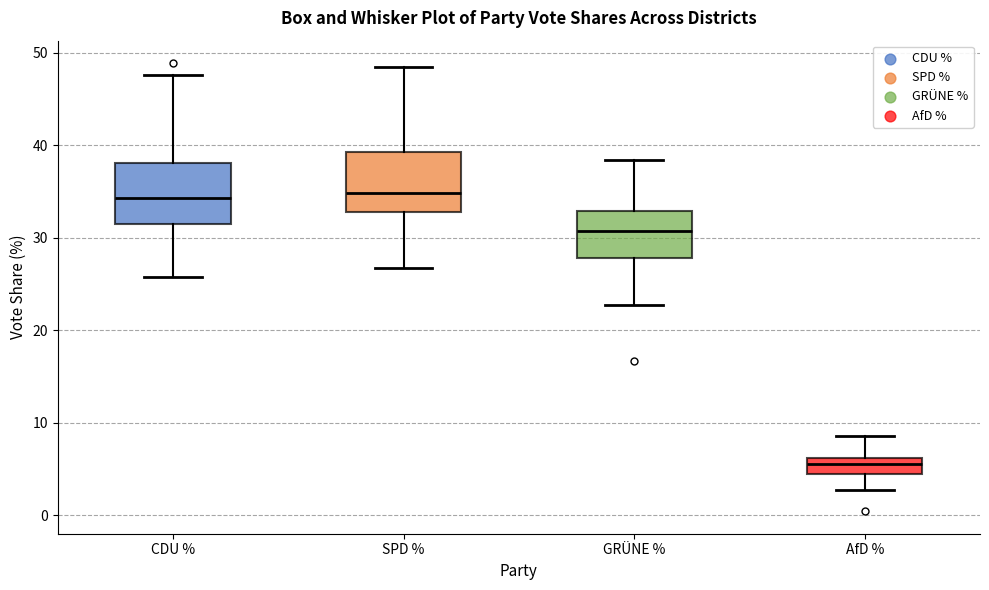

Reading left to right, transcribe this box plot: for each box, give where its median line is, the range the box spans, and where its two whiskers end, as read against the y-axis. The values are not printed on the chart, so give them approximately, as read against the axis.

CDU %: median 34, box 32 to 38, whiskers 26 to 48
SPD %: median 35, box 33 to 39, whiskers 27 to 48
GRÜNE %: median 31, box 28 to 33, whiskers 23 to 38
AfD %: median 6 (inside the box), box 4 to 6, whiskers 3 to 9